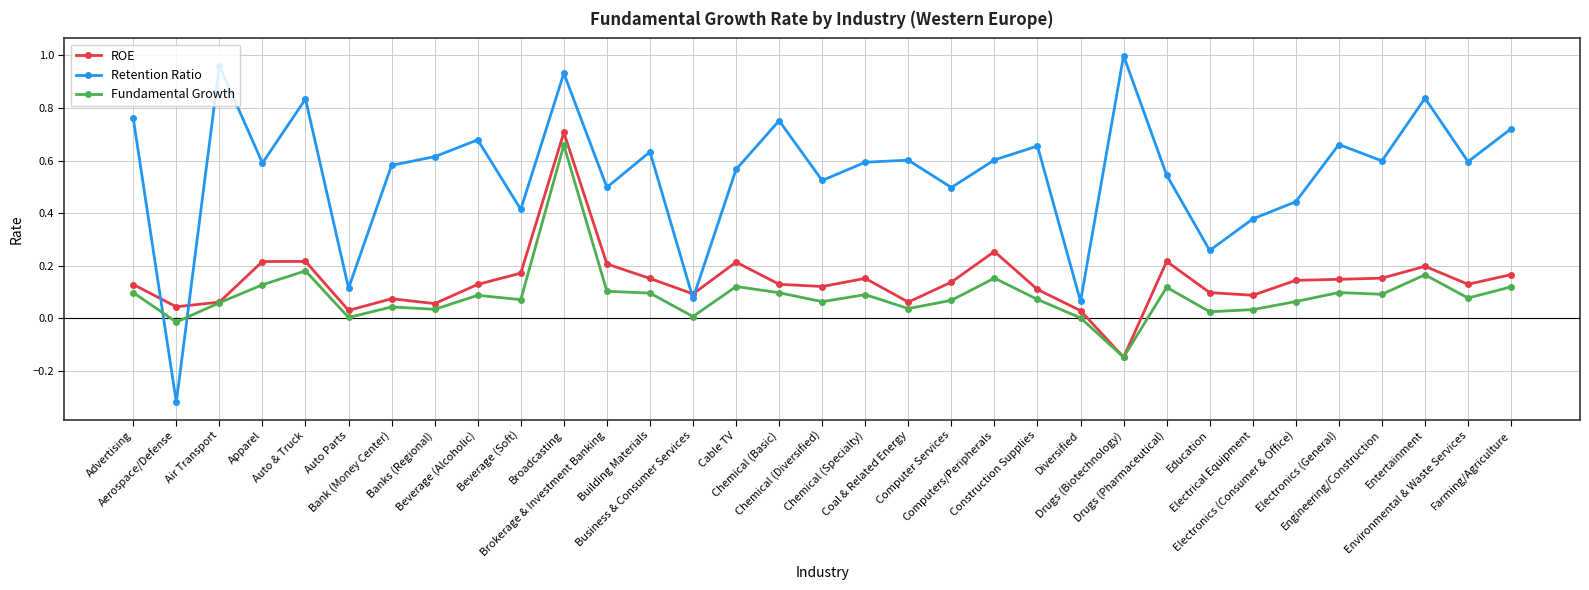

How many positive values does the Retention Ratio series have?

32